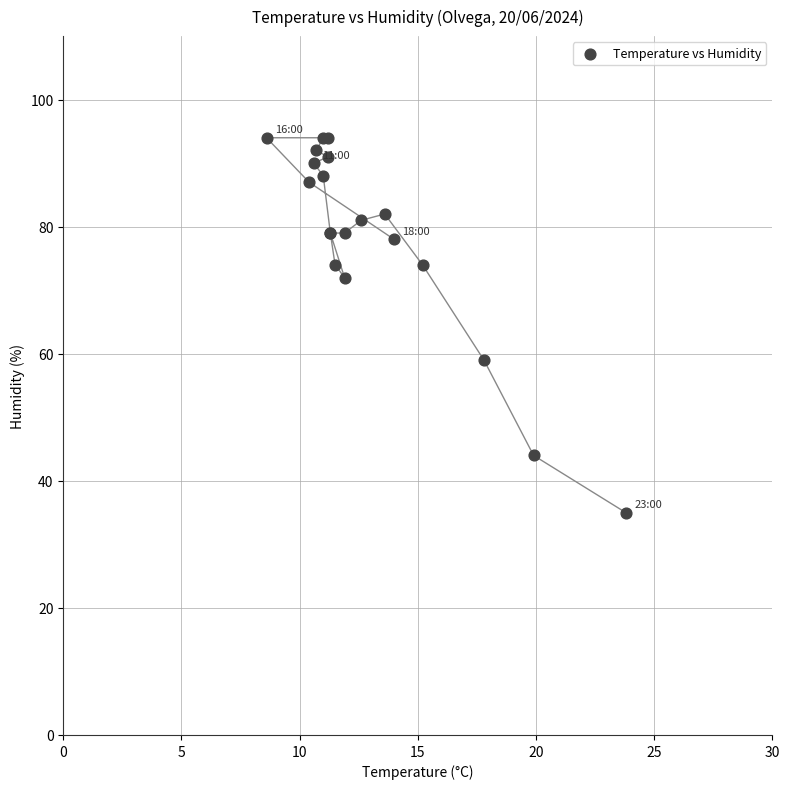

What Y value in the scatter plot is closest to 64?

59